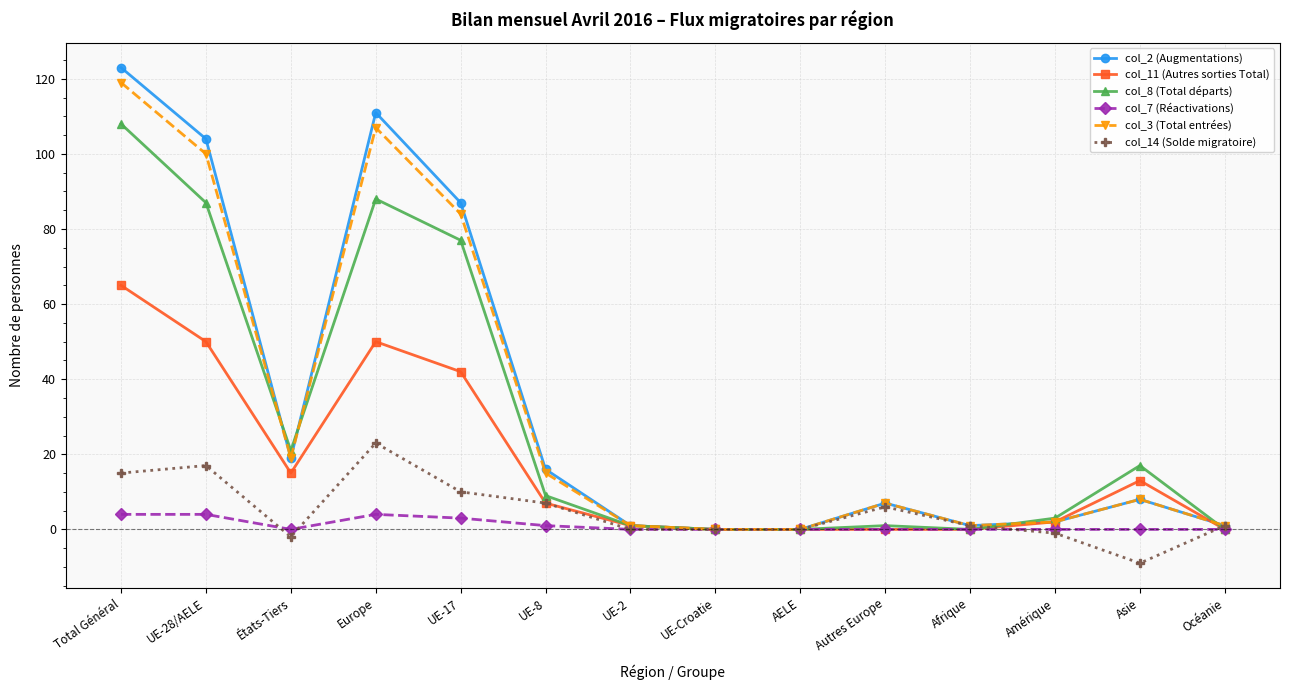

Is it true that col_11 (Autres sorties Total) equals 1 at UE-2?

True